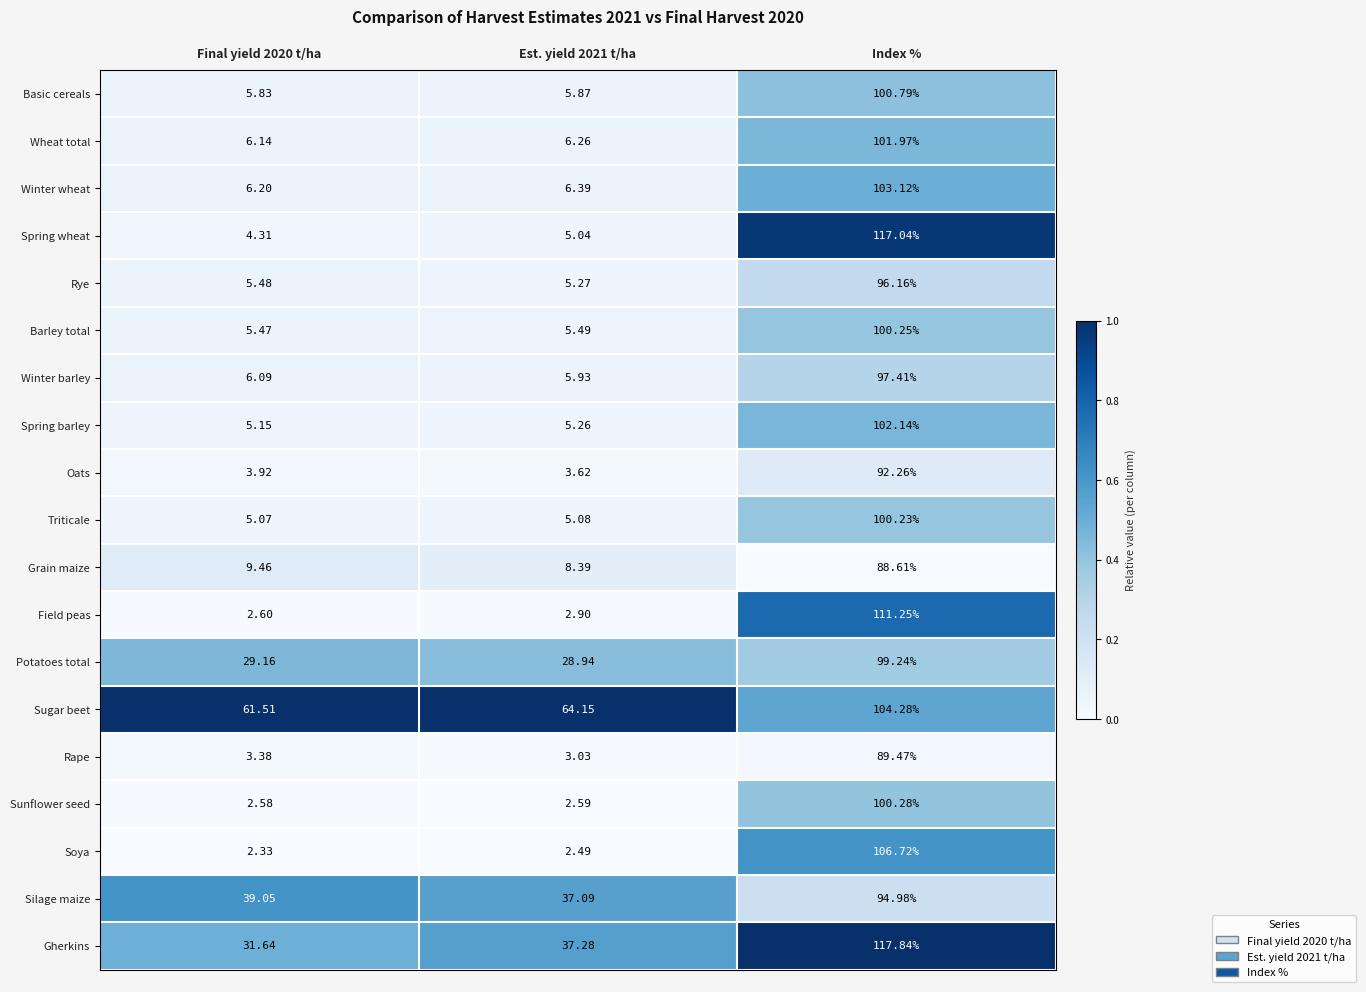

Is the value of Soya at Final yield 2020 t/ha greater than the value of Grain maize at Index %?

No